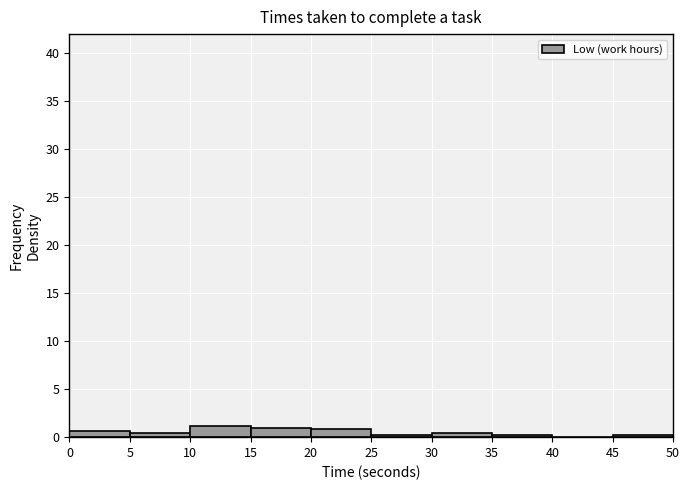

Reading left to right, list every bar in this chart as the range it spans on the x-axis followed by its height. The values are not printed on the chart, so give them approximately, as read against the axis.

0 to 5: 0.5
5 to 10: under 0.5
10 to 15: 1.0
15 to 20: 1.0
20 to 25: 1.0
25 to 30: under 0.5
30 to 35: under 0.5
35 to 40: under 0.5
40 to 45: 0
45 to 50: under 0.5